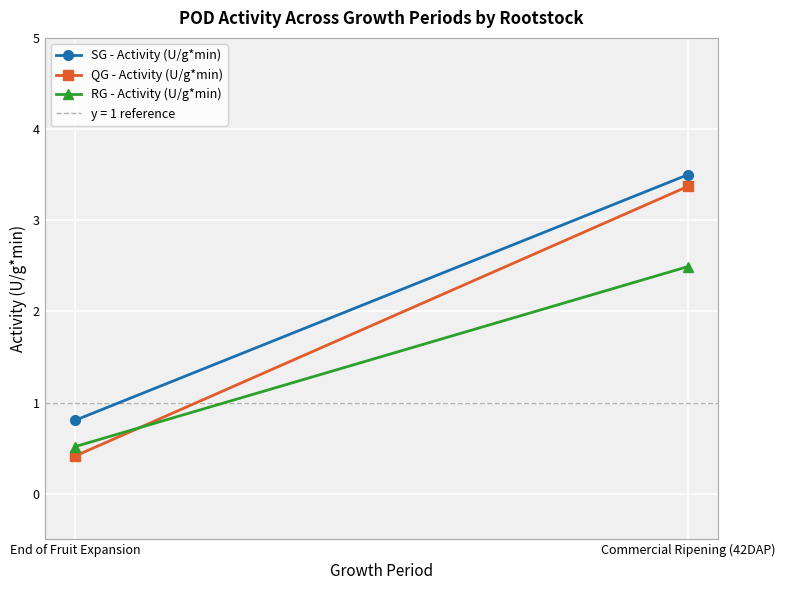

What is the spread (max minus min) of values at Commercial Ripening (42DAP)?

1.0